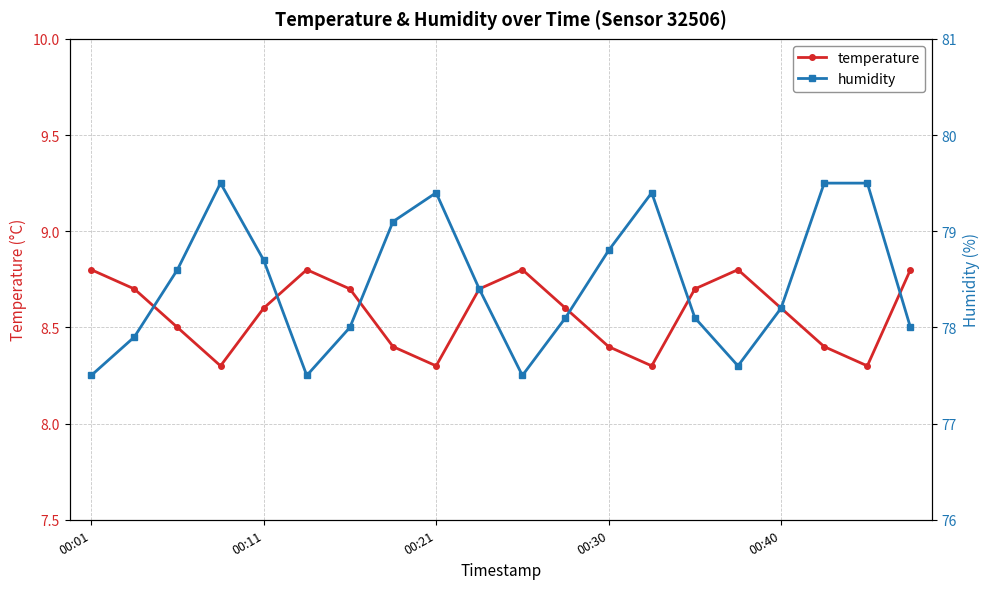

Count the temperature values in the range 8 to 9.

20